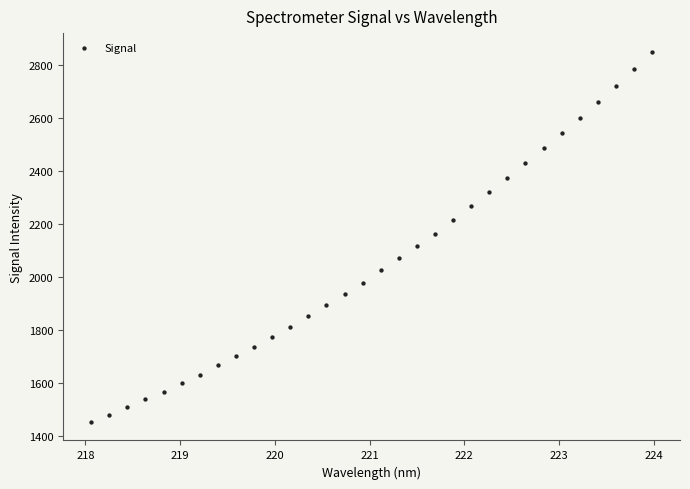

What is the range of X values (max minus min)?

5.9